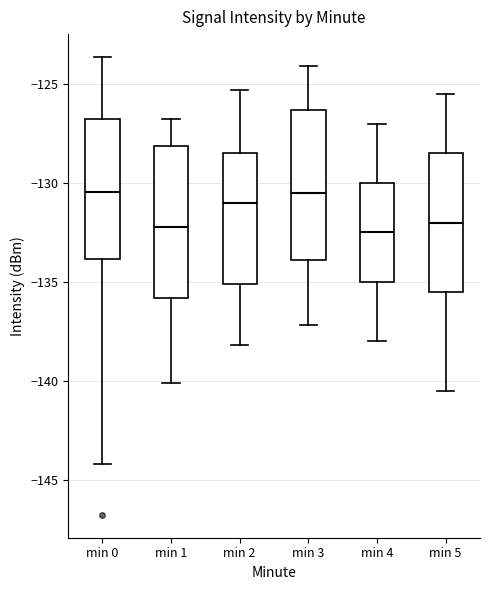

Reading left to right, read every box against the y-axis: the position of its median line, the range the box covers, and the ends of its whiskers. The values are not printed on the chart, so give them approximately, as read against the axis.

min 0: median -130.5, box -134.0 to -127.0, whiskers -144.0 to -123.5
min 1: median -132.0, box -136.0 to -128.0, whiskers -140.0 to -127.0
min 2: median -131.0, box -135.0 to -128.5, whiskers -138.0 to -125.5
min 3: median -130.5, box -134.0 to -126.5, whiskers -137.0 to -124.0
min 4: median -132.5, box -135.0 to -130.0, whiskers -138.0 to -127.0
min 5: median -132.0, box -135.5 to -128.5, whiskers -140.5 to -125.5